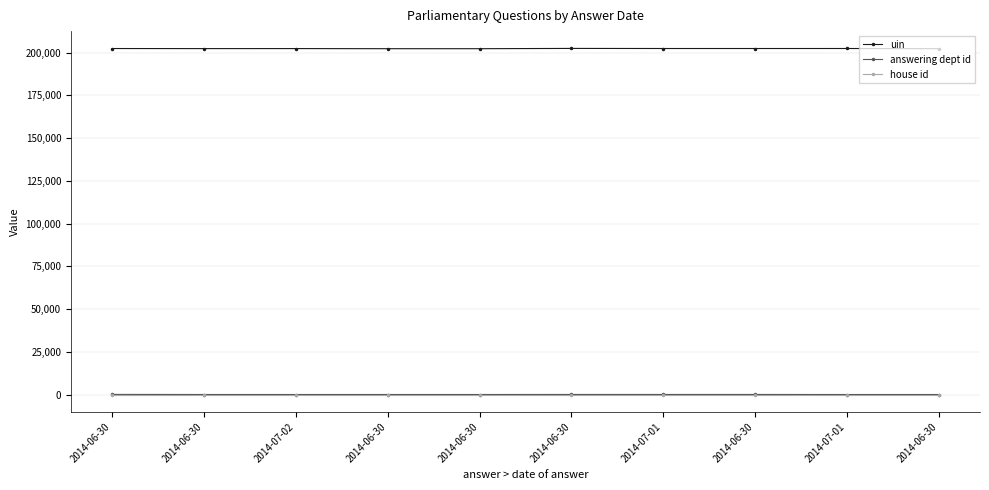

At how many categories does at least one series exceed 185785?

10